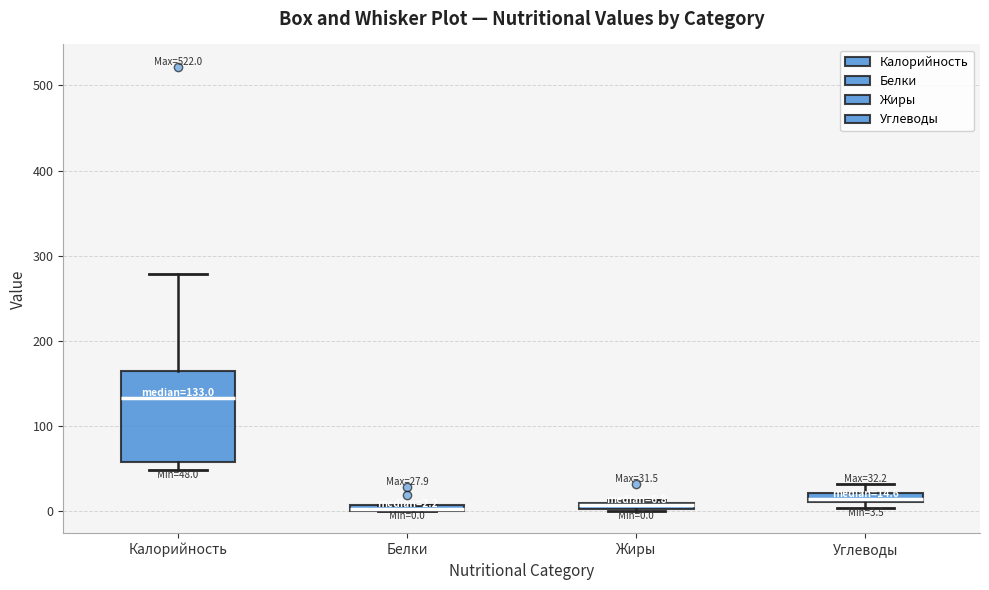

Comparing the boxes themselves (not the whiskers), which one is the tallest?

Калорийность